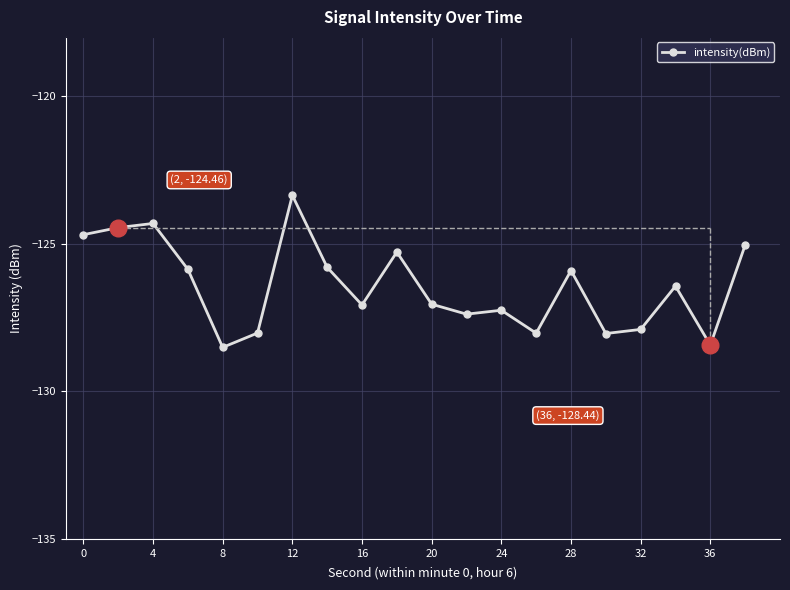

What is the sum of all values?

-2528.9